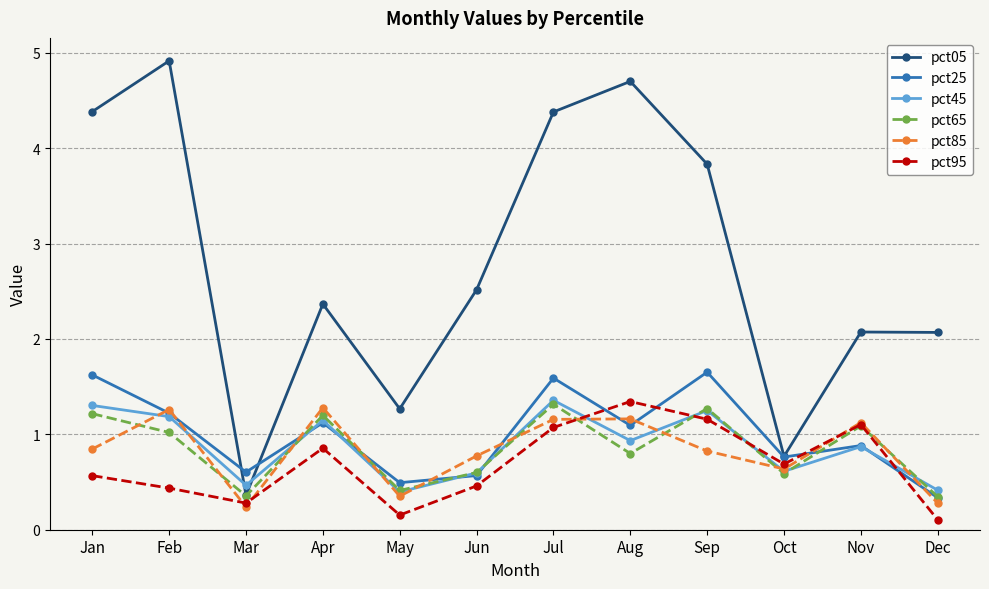

How many interior local valleys does the pct65 series have?

4